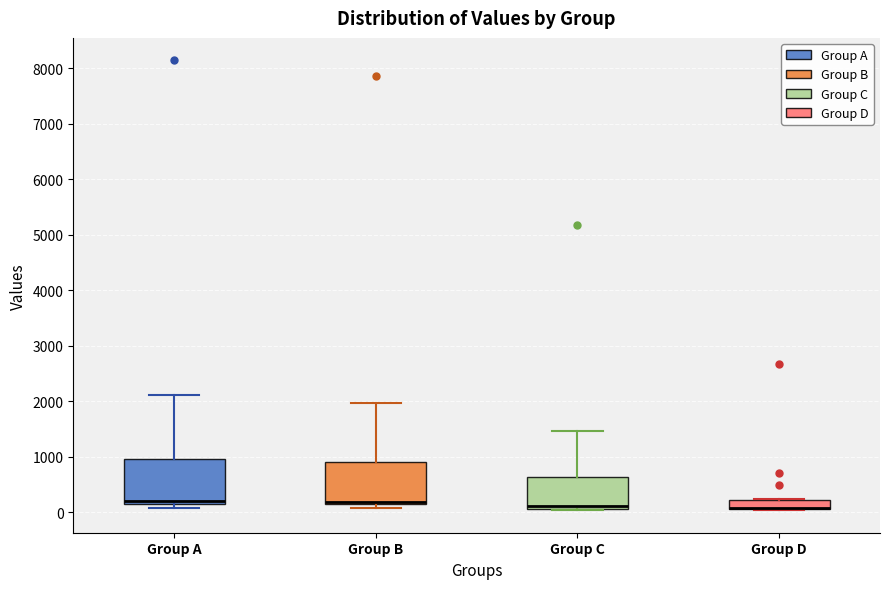

Where is the lower edge of the box for Group C on the y-axis? The values are not printed on the chart, so give them approximately, as read against the axis.

100